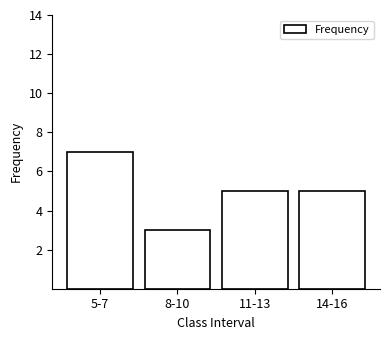

Reading left to right, what are all the values shown in this chart?

7	3	5	5